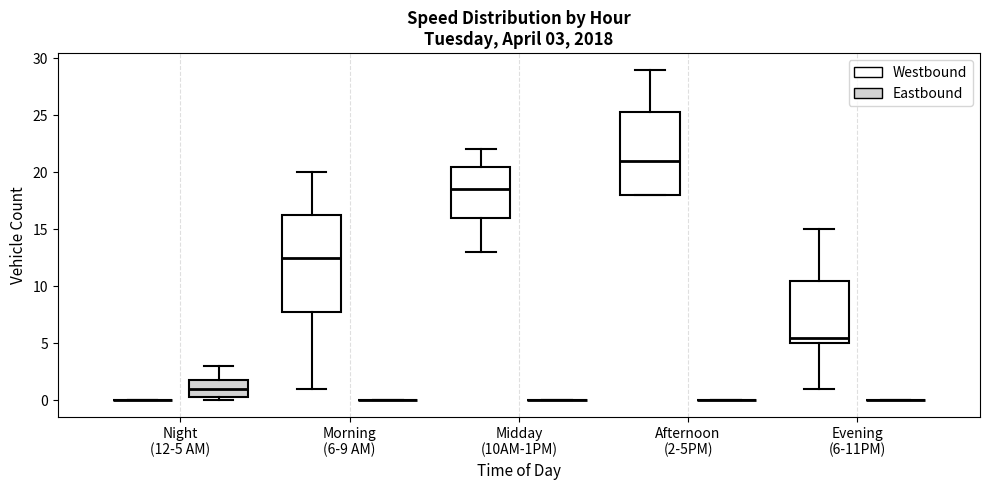

Which box is the tallest, from its lower edge to its upper edge?

Morning (6-9 AM) (Westbound)